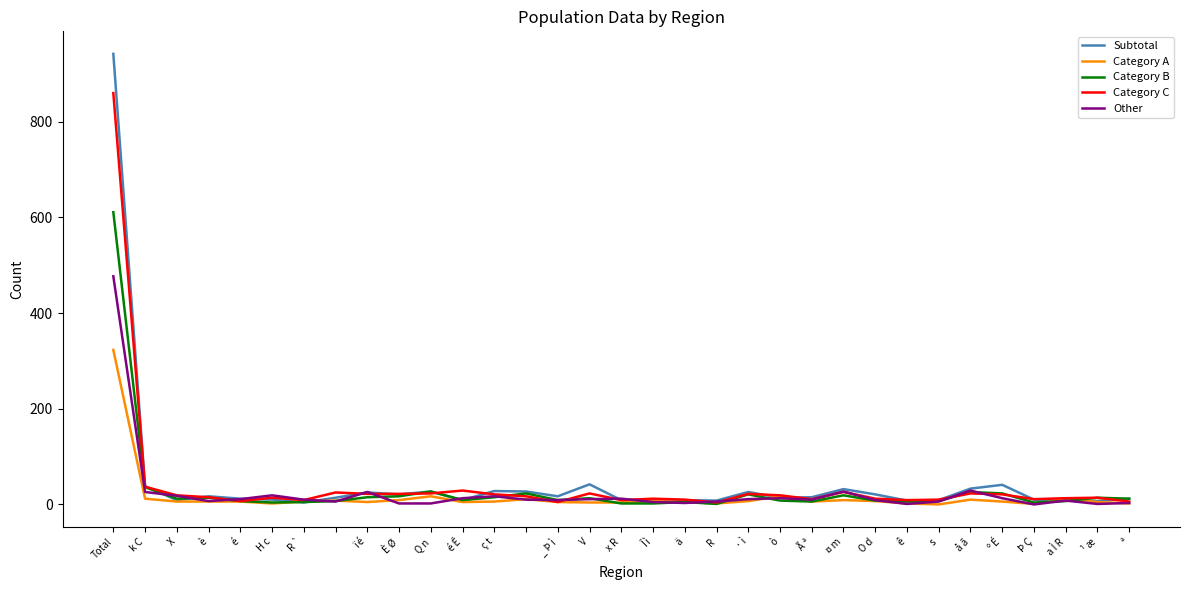

What is the greatest value displayed?

942